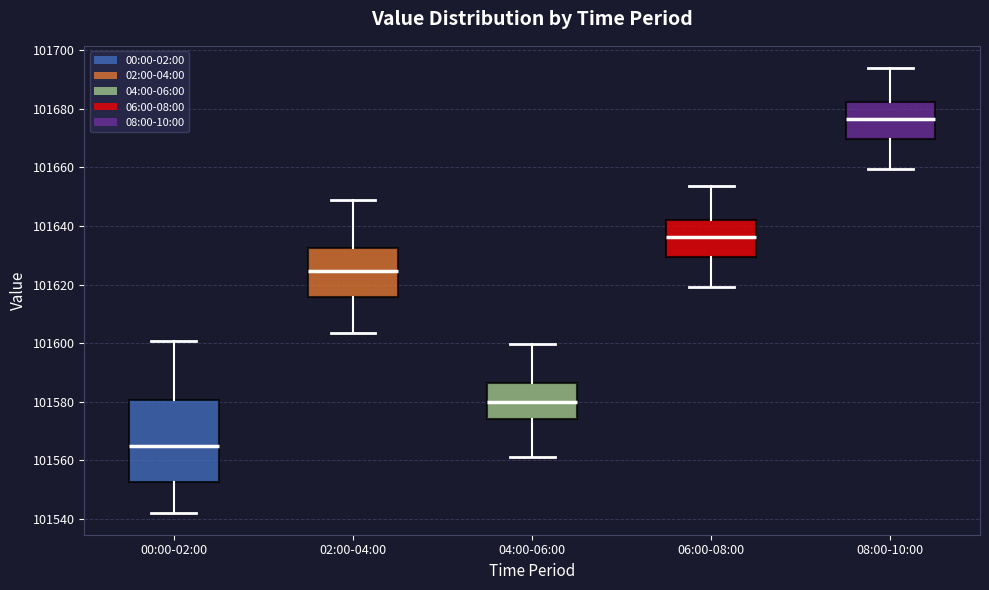

Which box has the highest median line?

08:00-10:00